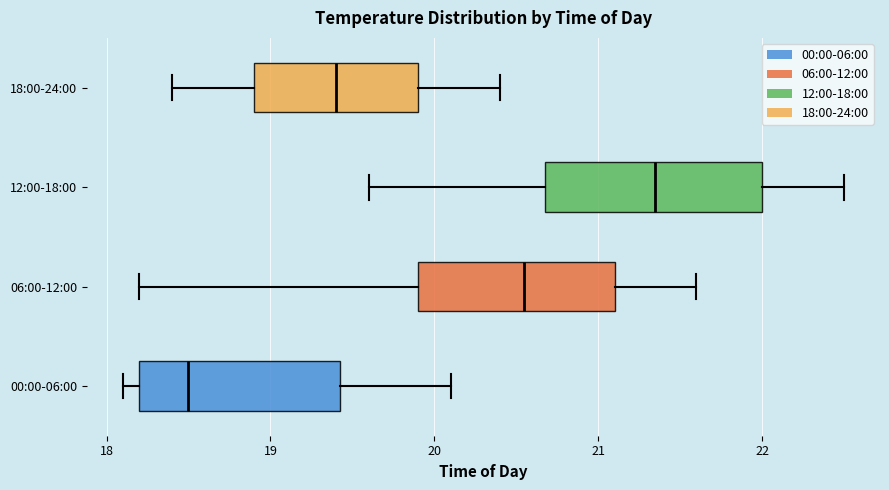

Reading bottom to top, read every box against the x-axis: the position of its median line, the range the box covers, and the ends of its whiskers. The values are not printed on the chart, so give them approximately, as read against the axis.

00:00-06:00: median 18.5, box 18.2 to 19.4, whiskers 18.1 to 20.1
06:00-12:00: median 20.6, box 19.9 to 21.1, whiskers 18.2 to 21.6
12:00-18:00: median 21.4, box 20.7 to 22.0, whiskers 19.6 to 22.5
18:00-24:00: median 19.4, box 18.9 to 19.9, whiskers 18.4 to 20.4